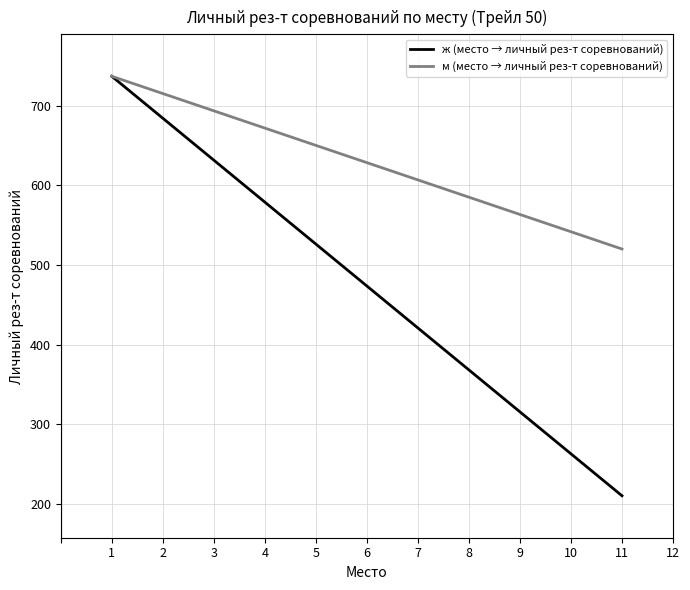

What is the difference between the highest and lowest values at 9?

247.7